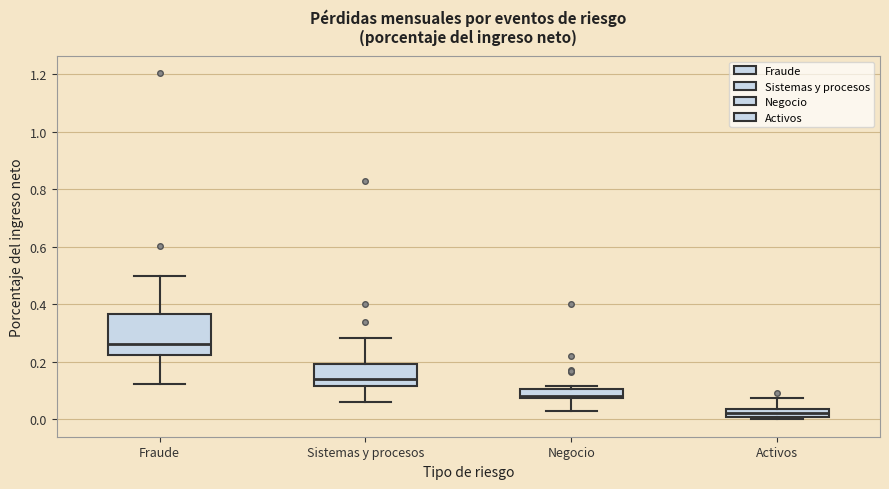

Which box's median line is the lowest?

Activos